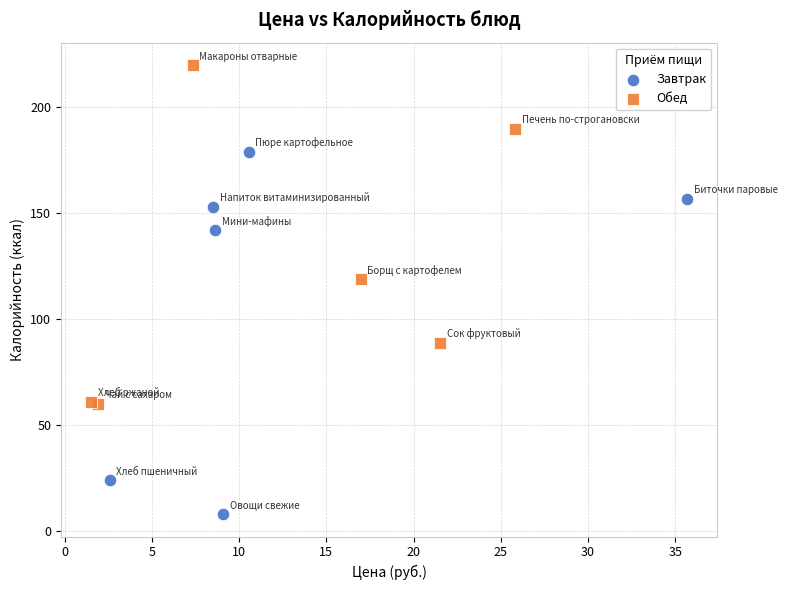

Which series reaches the maximum Y coordinate?

Обед